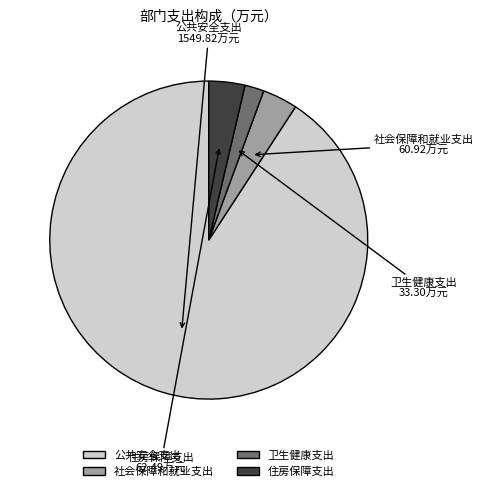

The 公共安全支出 slice represents 80% of the pie. True or false?

False